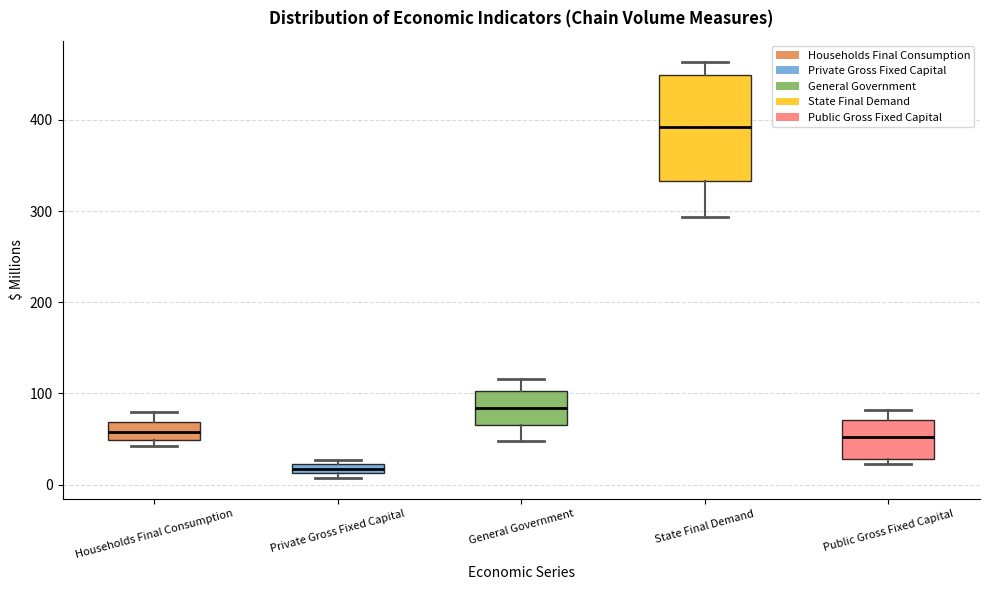

Which box has the lowest median line?

Private Gross Fixed Capital